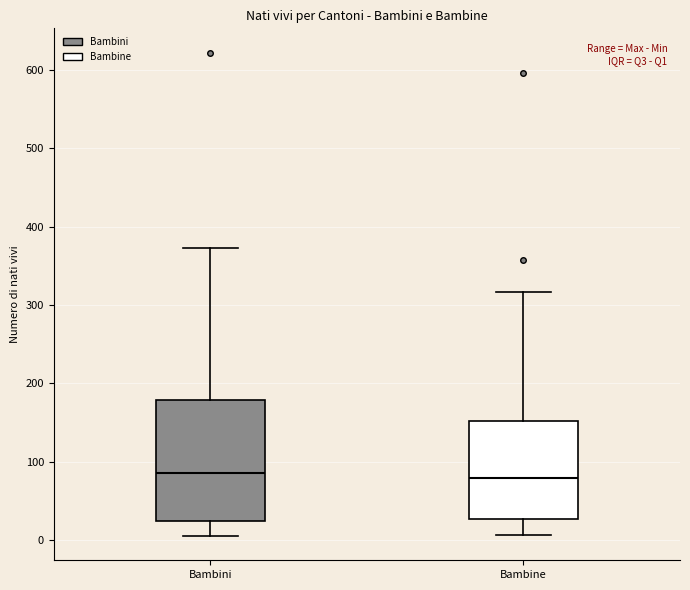

Where is the upper edge of the box for Bambine on the y-axis? The values are not printed on the chart, so give them approximately, as read against the axis.

150